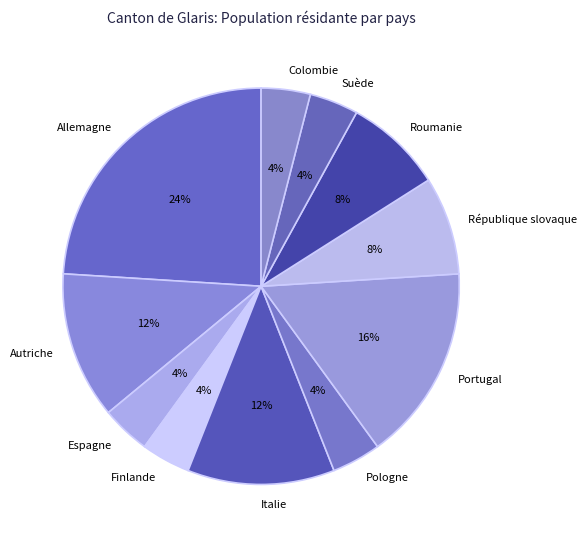

Does any single category account for the majority?

No